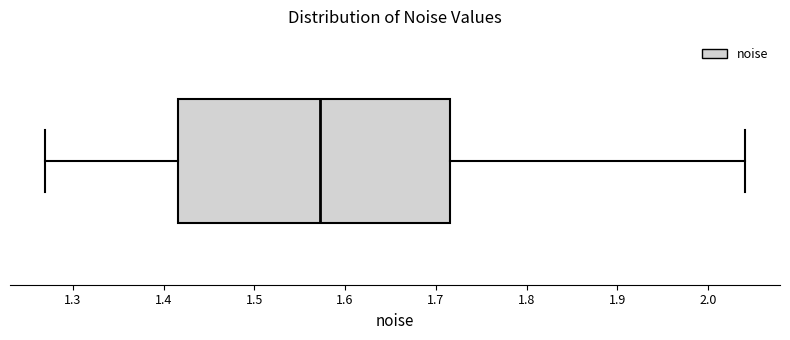

Transcribe this box plot: give where the median line is, the range the box spans, and where the two whiskers end, as read against the x-axis. The values are not printed on the chart, so give them approximately, as read against the axis.

median 1.57, box 1.42 to 1.72, whiskers 1.27 to 2.04